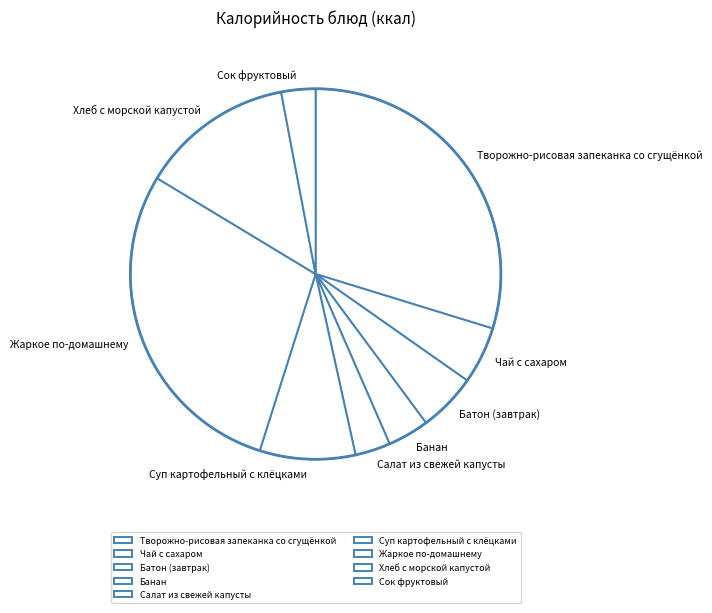

Approximately how many times larger is the value at Банан compared to Салат из свежей капусты?

1.2